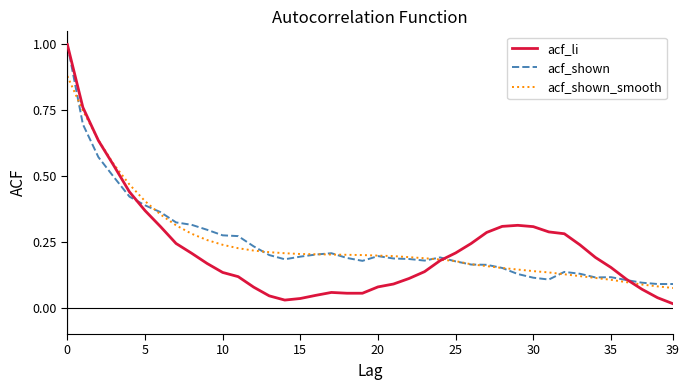

What is the maximum value for acf_li?

1.0